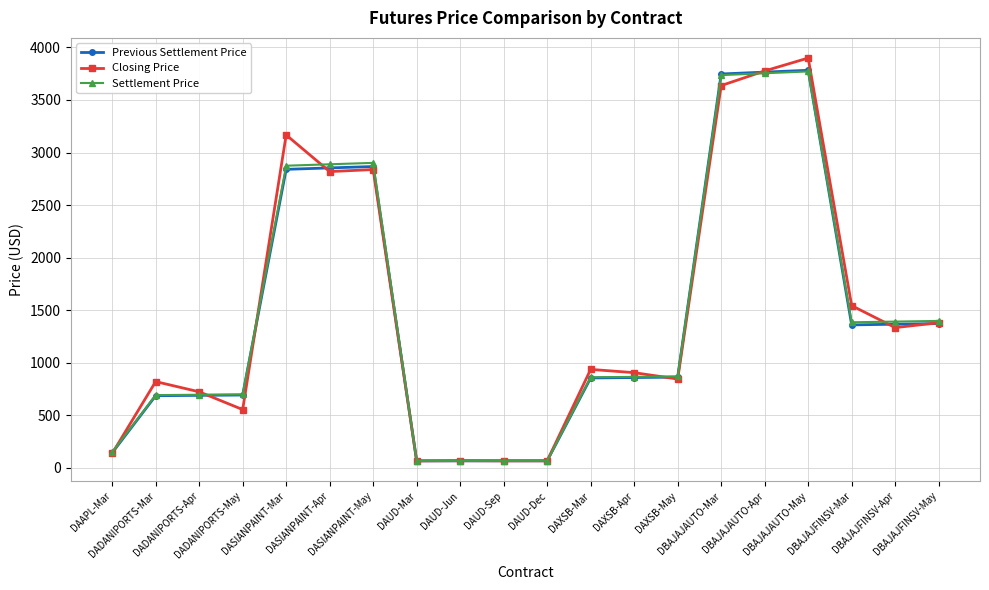

True or false: Previous Settlement Price has more than 1 points higher than both neighbors.

True